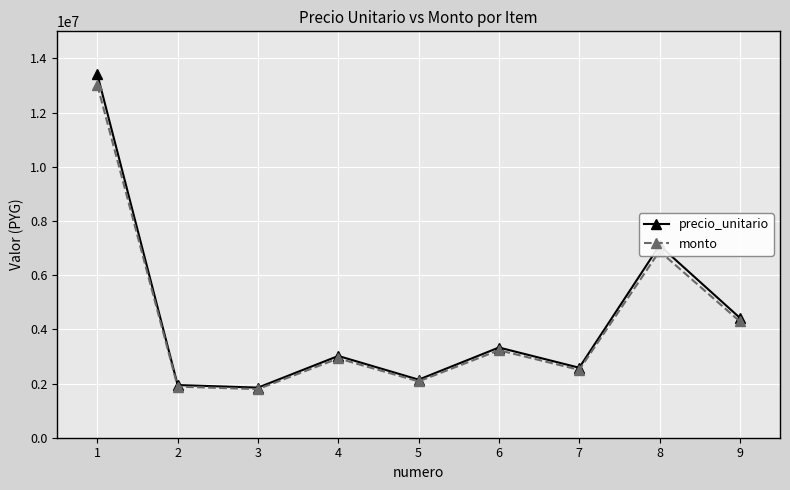

True or false: monto has more than 1 interior local peaks.

True